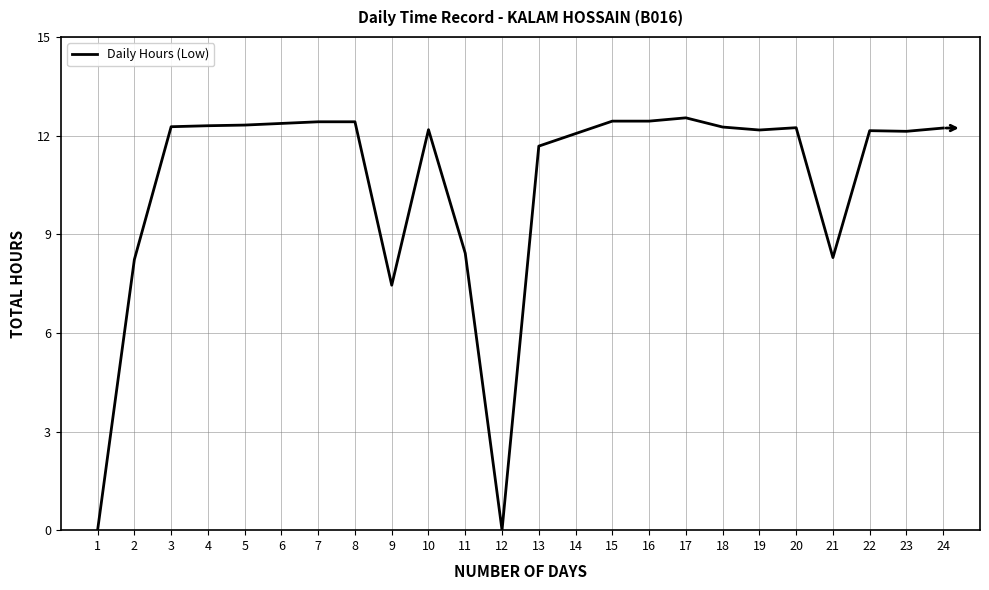

What is the greatest value displayed?

12.5